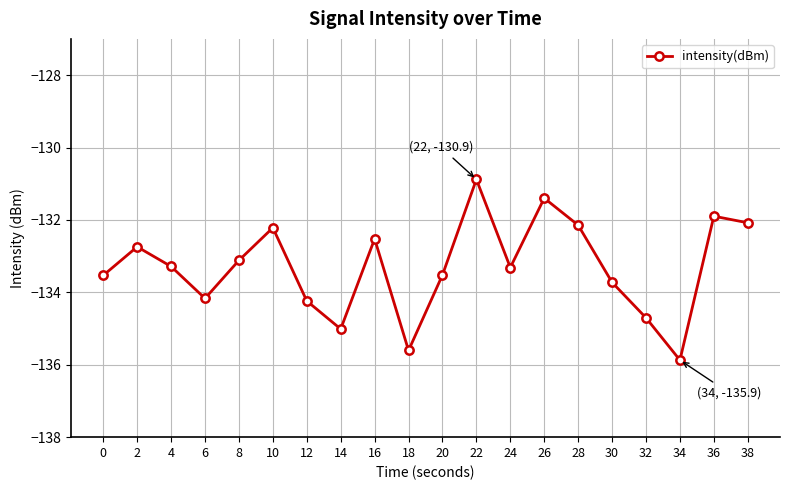

Count the number of data series in this chart.

1